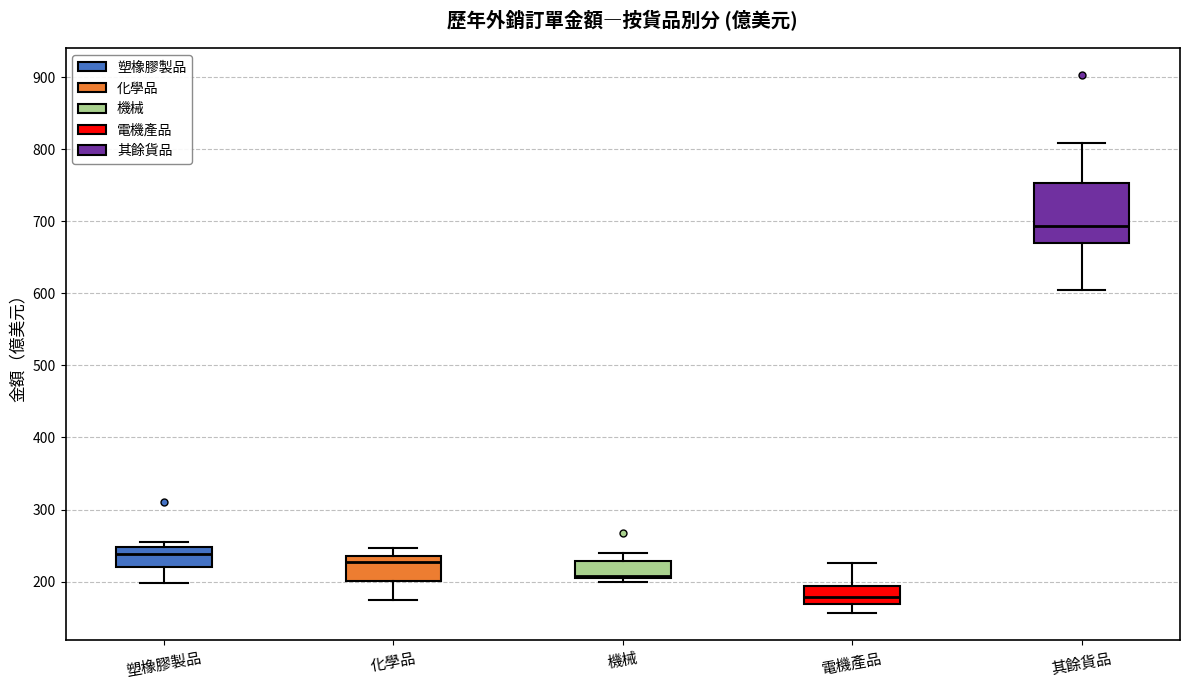

Where does the upper whisker of the box for 其餘貨品 end on the y-axis? The values are not printed on the chart, so give them approximately, as read against the axis.

810